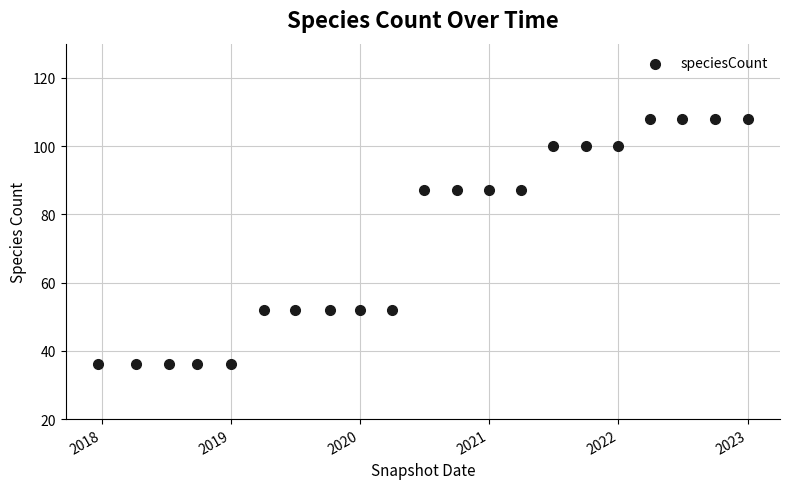

What is the range of Y values (max minus min)?

72